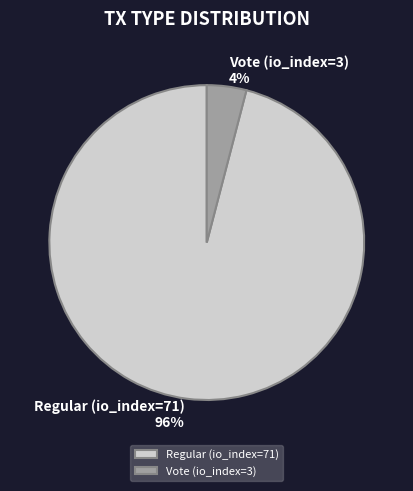

Rank the categories by value from highest to lowest.

Regular (io_index=71), Vote (io_index=3)